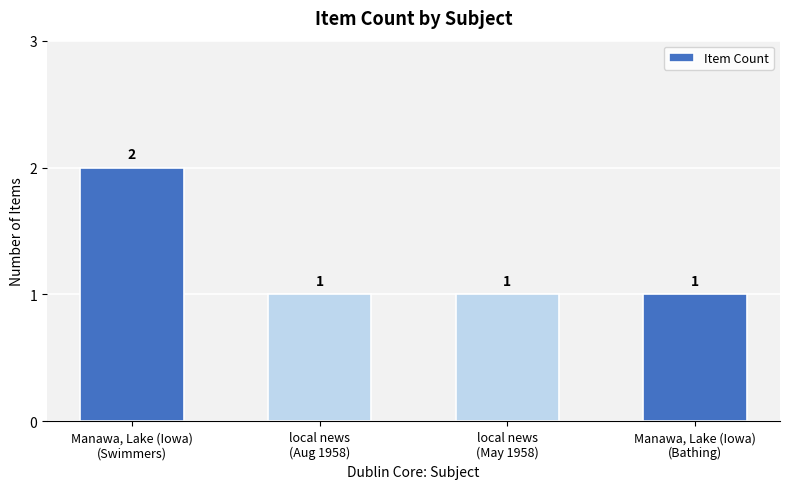

The value at local news
(Aug 1958) is 0. True or false?

False